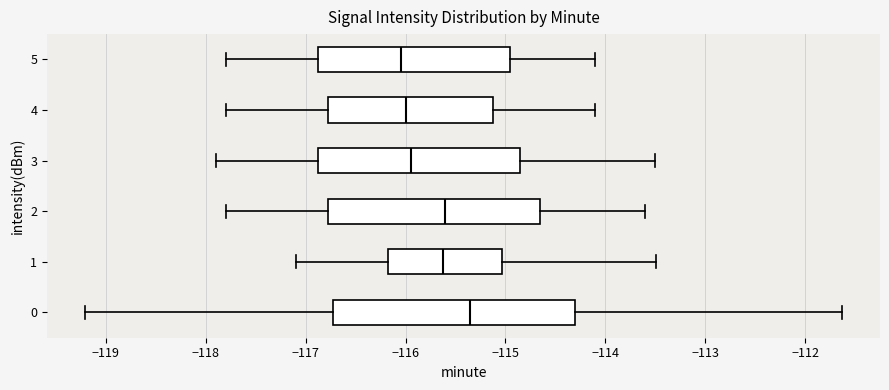

Which box is the widest, from its left edge to its right edge?

0